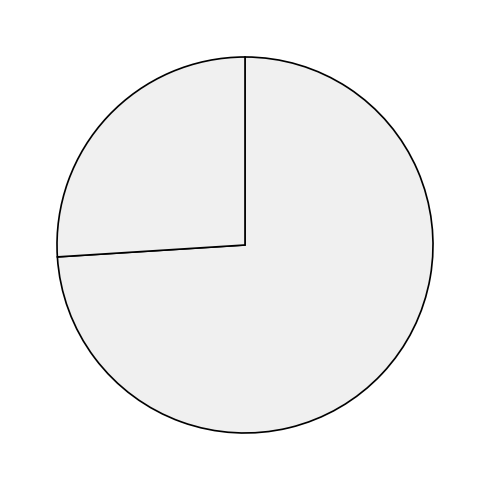

Count the number of slices in the pie.

2